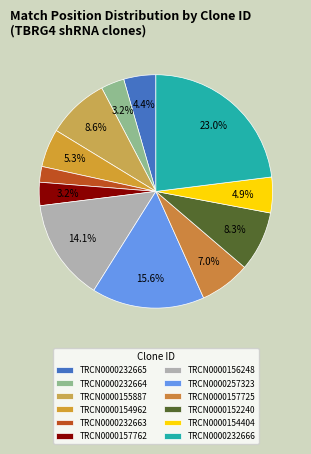

Rank the categories by value from lowest to highest.

TRCN0000232663, TRCN0000157762, TRCN0000232664, TRCN0000232665, TRCN0000154404, TRCN0000154962, TRCN0000157725, TRCN0000152240, TRCN0000155887, TRCN0000156248, TRCN0000257323, TRCN0000232666